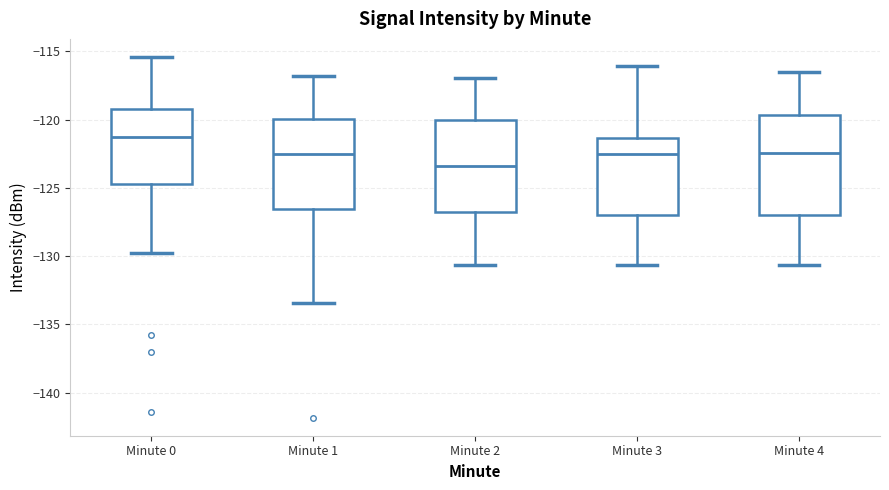

Reading left to right, read every box against the y-axis: the position of its median line, the range the box covers, and the ends of its whiskers. The values are not printed on the chart, so give them approximately, as read against the axis.

Minute 0: median -121.0, box -124.5 to -119.0, whiskers -130.0 to -115.5
Minute 1: median -122.5, box -126.5 to -120.0, whiskers -133.5 to -117.0
Minute 2: median -123.5, box -127.0 to -120.0, whiskers -130.5 to -117.0
Minute 3: median -122.5, box -127.0 to -121.5, whiskers -130.5 to -116.0
Minute 4: median -122.5, box -127.0 to -119.5, whiskers -130.5 to -116.5